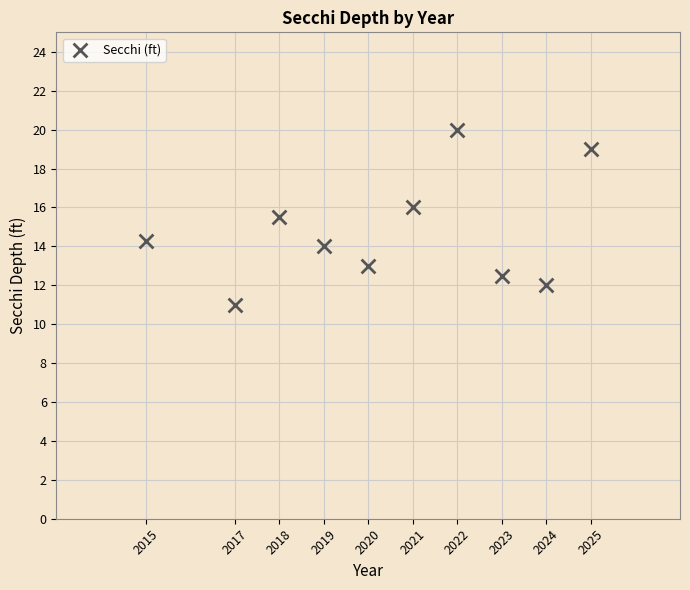

What is the average Y value?

14.7